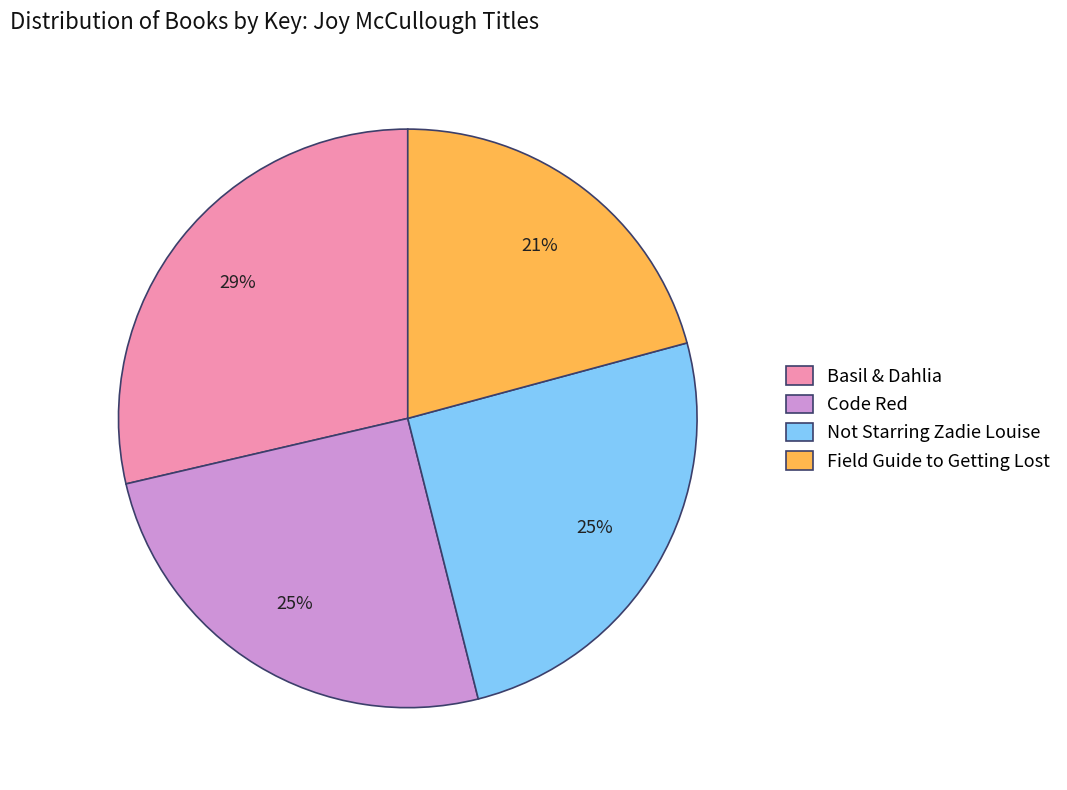

To the nearest percent, what portion does Not Starring Zadie Louise represent?

25%